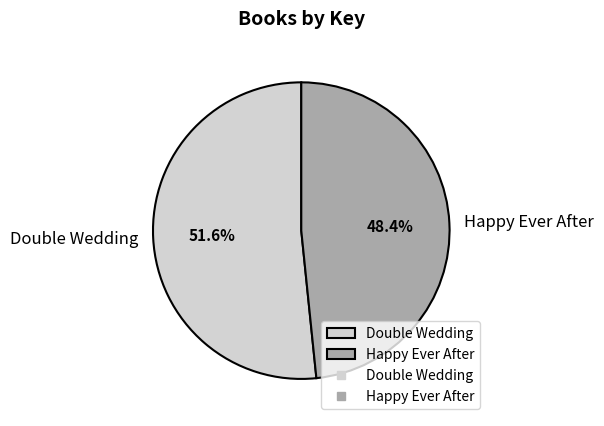

Which slice represents more than half of the pie?

Double Wedding